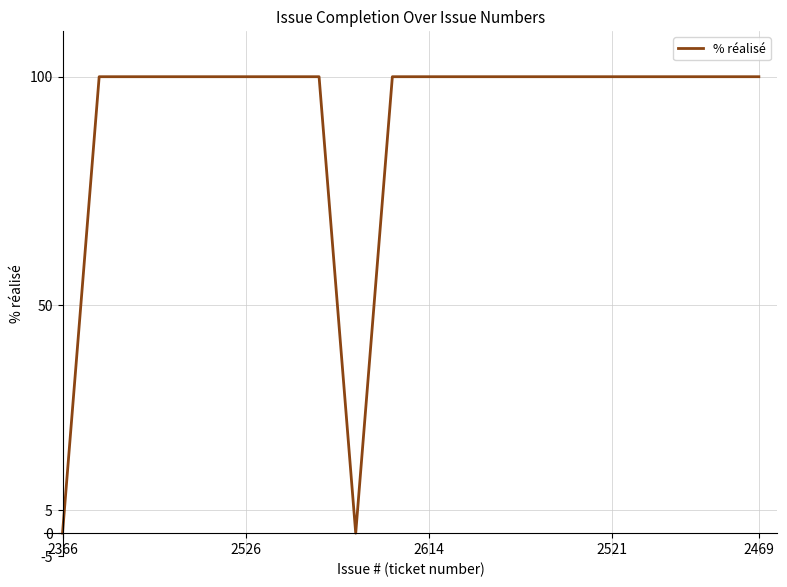

What is the difference between the maximum and minimum values?

100